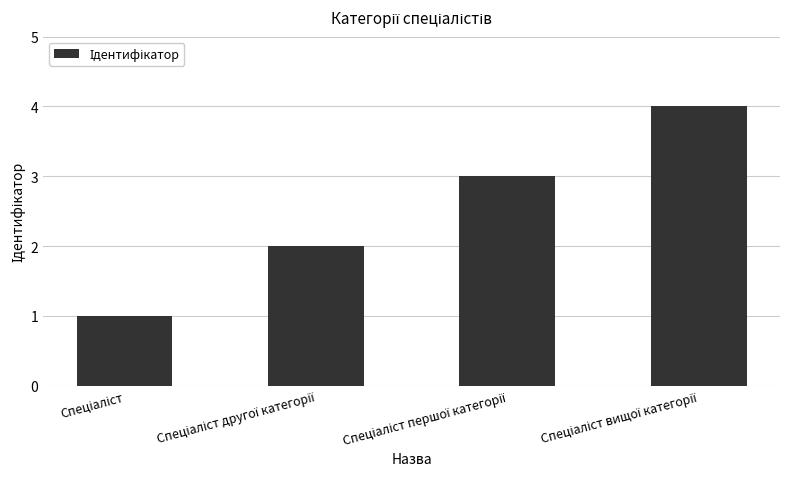

How many data points does each series have?

4